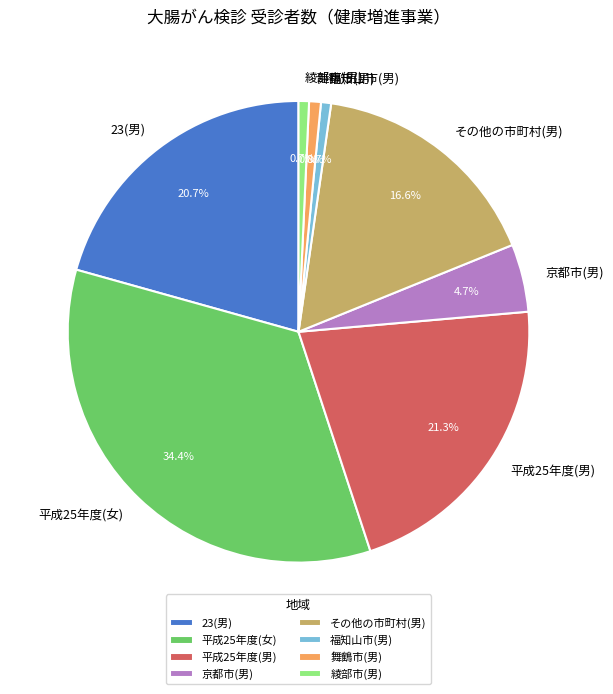

Combined, do 平成25年度(男) and 綾部市(男) account for over 50%?

No